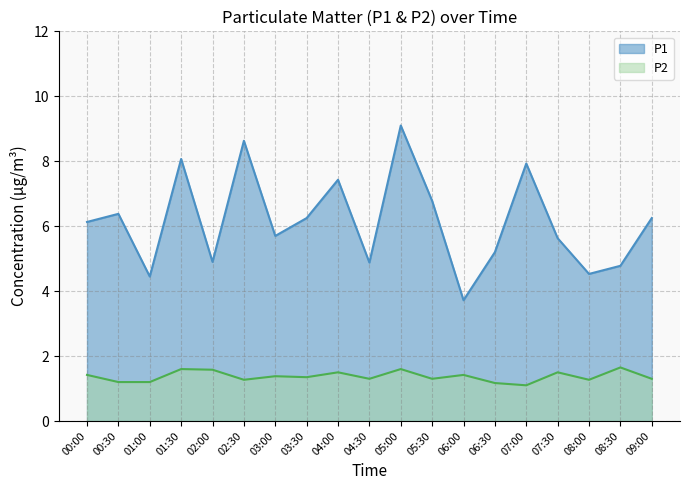

Where does the P1 series first go above 6?

00:00